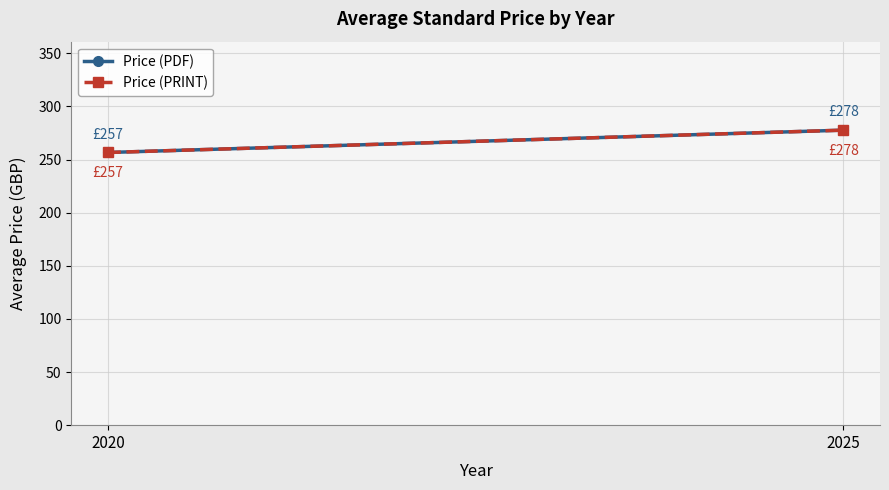

What is the minimum value for Price (PDF)?

256.7